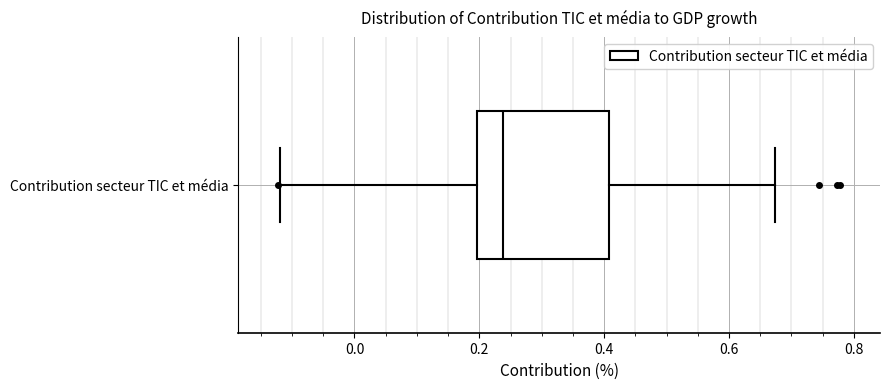

Transcribe this box plot: give where the median line is, the range the box spans, and where the two whiskers end, as read against the x-axis. The values are not printed on the chart, so give them approximately, as read against the axis.

median 0.24, box 0.20 to 0.40, whiskers -0.12 to 0.68